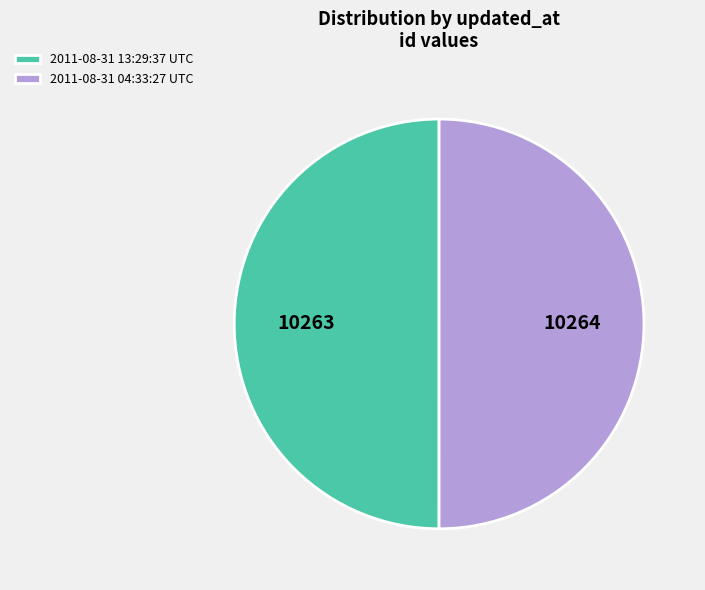

Combined, do 2011-08-31 13:29:37 UTC and 2011-08-31 04:33:27 UTC account for over 50%?

Yes